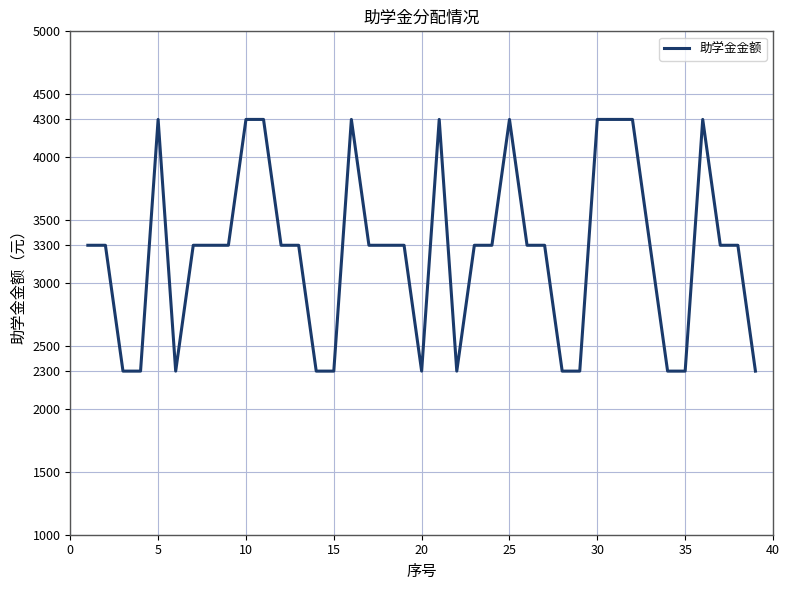

What is the minimum value shown in the chart?

2300